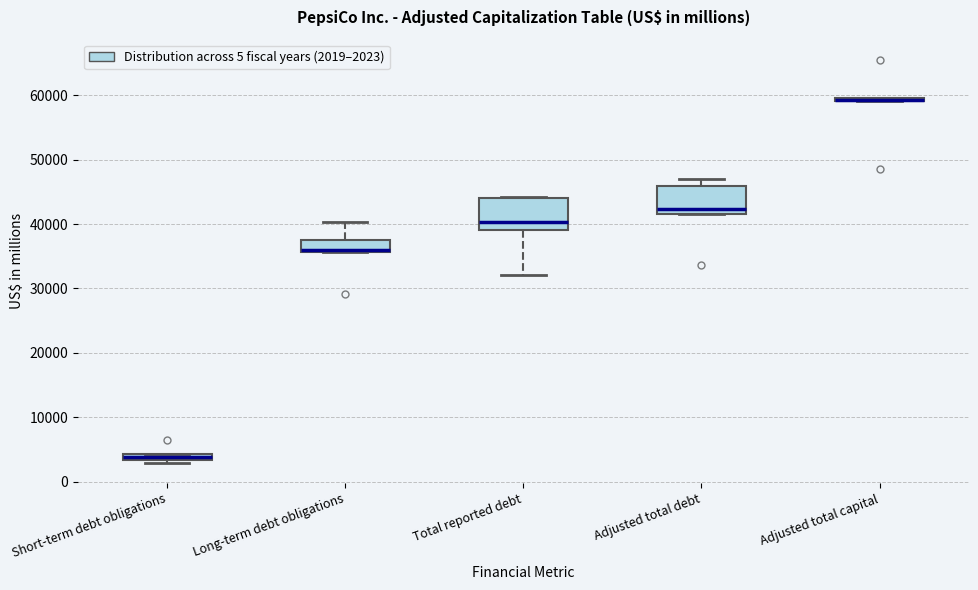

Where is the upper edge of the box for Total reported debt on the y-axis? The values are not printed on the chart, so give them approximately, as read against the axis.

44000